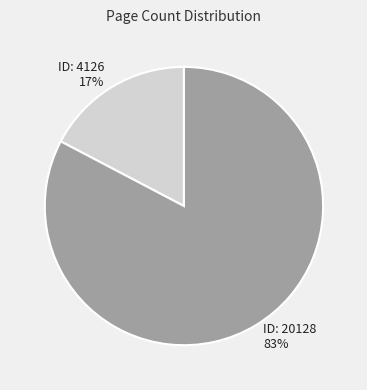

Is there a majority slice in this chart?

Yes